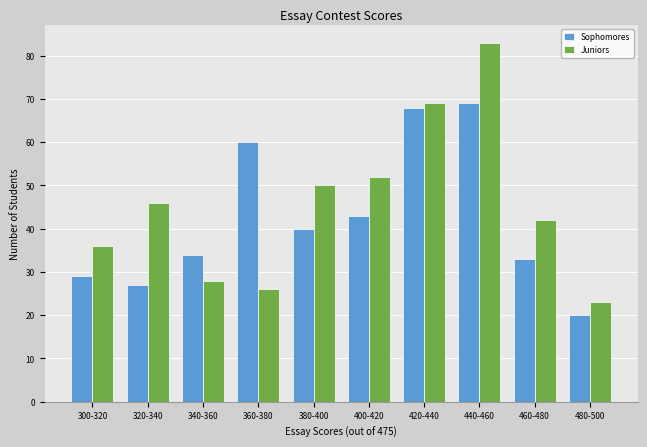

Reading left to right, transcribe all the data shown in this chart.

Sophomores: 300-320=29	320-340=27	340-360=34	360-380=60	380-400=40	400-420=43	420-440=68	440-460=69	460-480=33	480-500=20
Juniors: 300-320=36	320-340=46	340-360=28	360-380=26	380-400=50	400-420=52	420-440=69	440-460=83	460-480=42	480-500=23